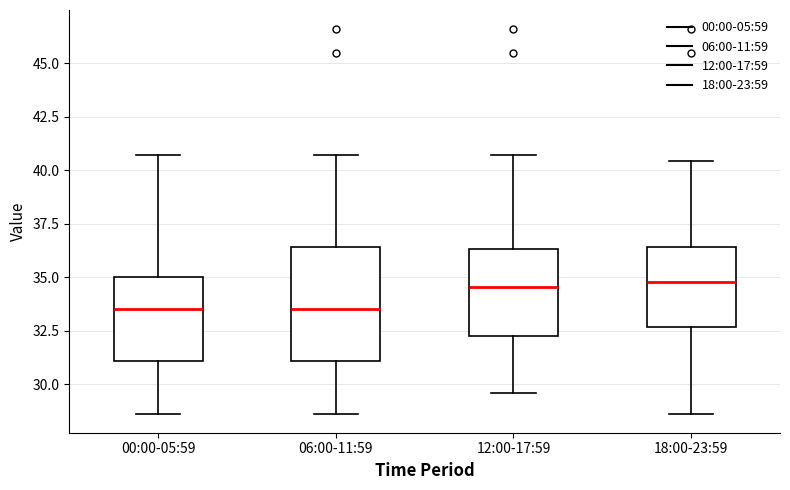

Where is the upper edge of the box for 06:00-11:59 on the y-axis? The values are not printed on the chart, so give them approximately, as read against the axis.

36.5